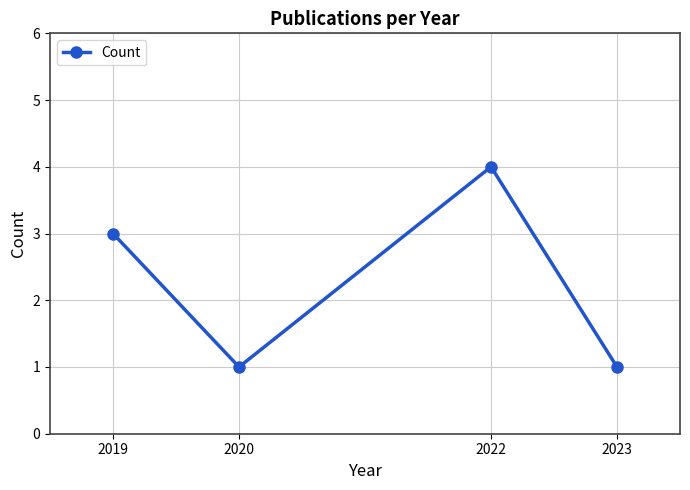

Reading left to right, list all the values displayed in this chart.

2019=3	2020=1	2022=4	2023=1